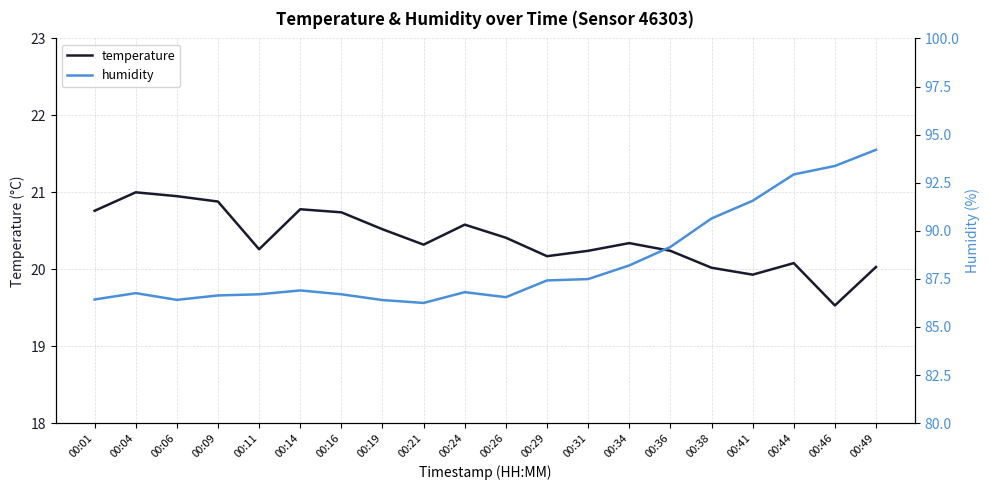

Which series has the widest spread of values?

humidity